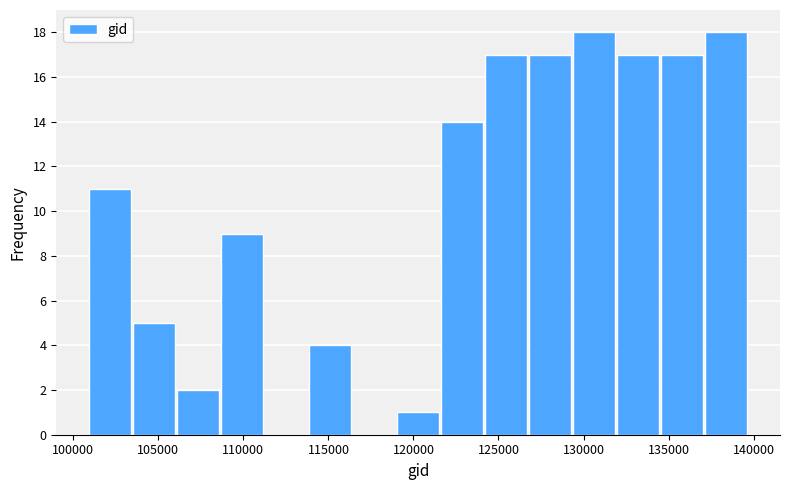

Reading left to right, list every bar in this chart as the range it spans on the x-axis followed by its height. Neither the bar edges nor the heights are printed on the chart, so give them approximately, as read against the axes.

101000 to 103500: 11
103500 to 106000: 5
106000 to 108500: 2
108500 to 111500: 9
111500 to 114000: 0
114000 to 116500: 4
116500 to 119000: 0
119000 to 121500: 1
121500 to 124000: 14
124000 to 127000: 17
127000 to 129500: 17
129500 to 132000: 18
132000 to 134500: 17
134500 to 137000: 17
137000 to 140000: 18